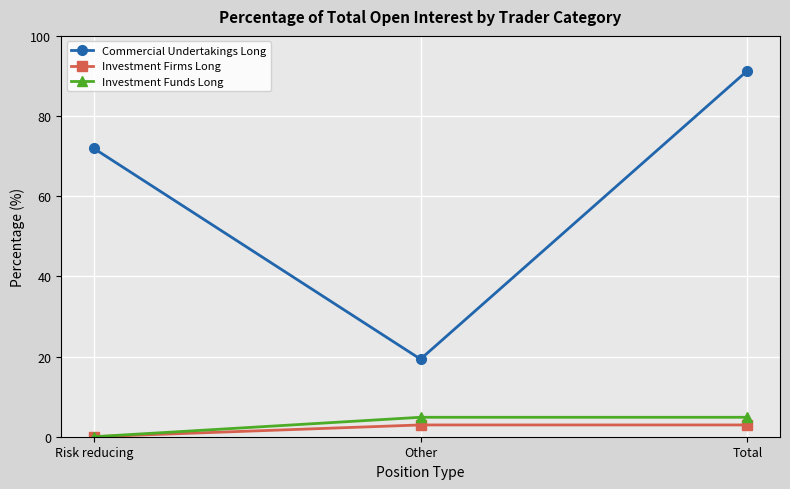

What position from the right is Total?

1